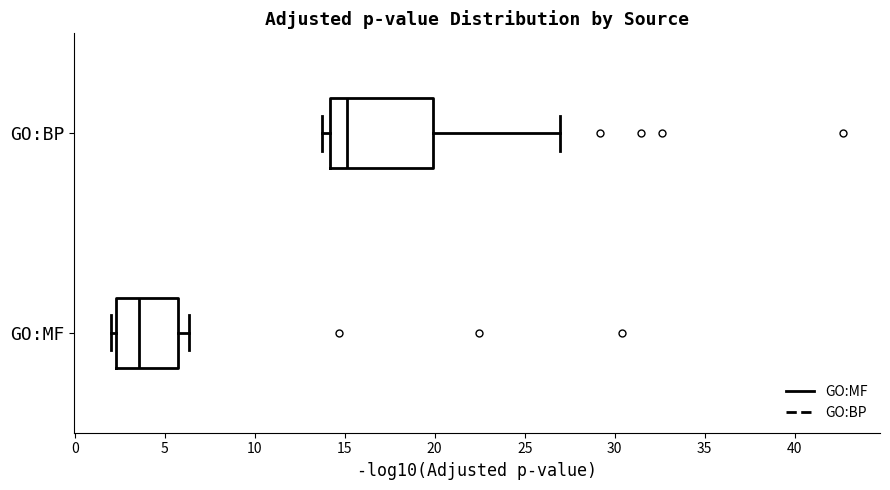

Reading bottom to top, read every box against the x-axis: the position of its median line, the range the box covers, and the ends of its whiskers. The values are not printed on the chart, so give them approximately, as read against the axis.

GO:MF: median 3.5, box 2.5 to 5.5, whiskers 2.0 to 6.5
GO:BP: median 15.0, box 14.0 to 20.0, whiskers 13.5 to 27.0